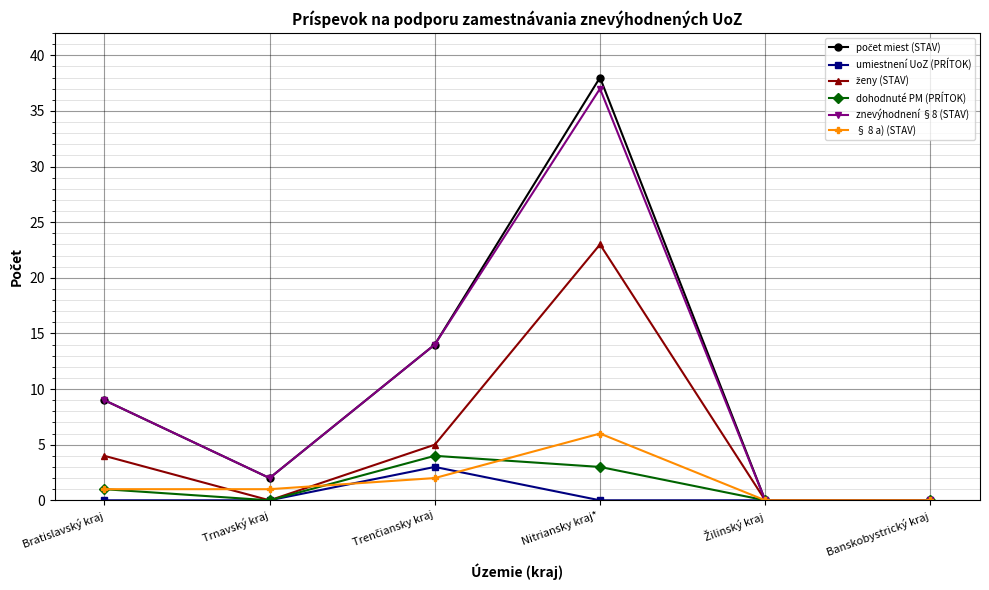

What is the label of the 2nd point from the left?

Trnavský kraj